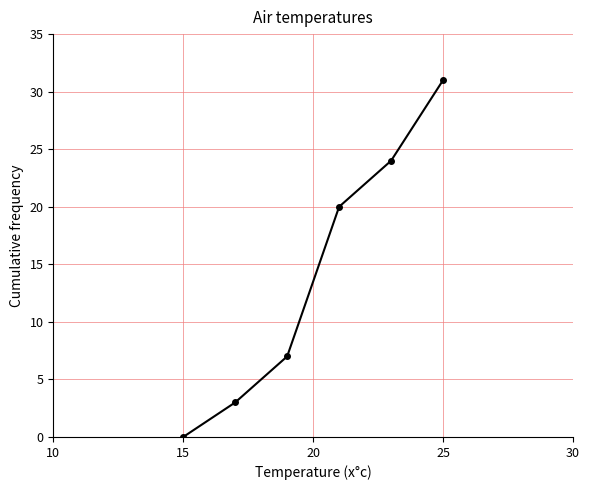

What is the difference between the maximum and minimum values?

31